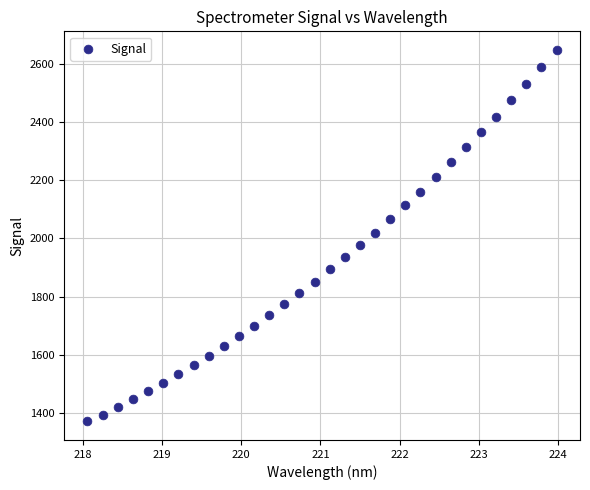

What is the range of Y values (max minus min)?

1278.9